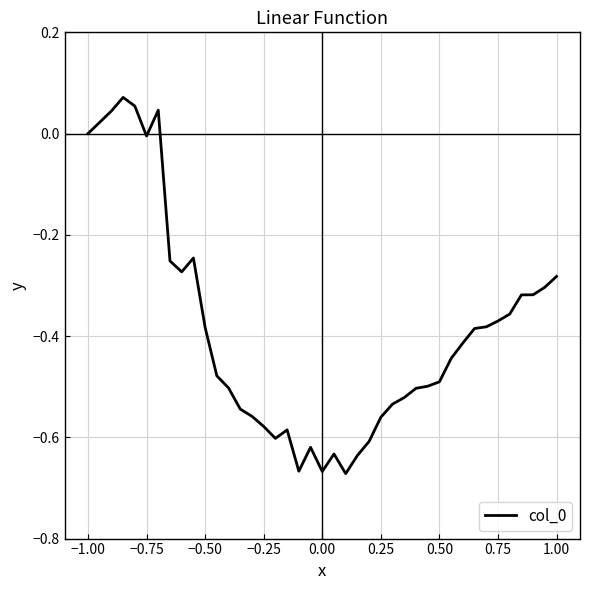

What is the difference between the maximum and minimum values?

0.7